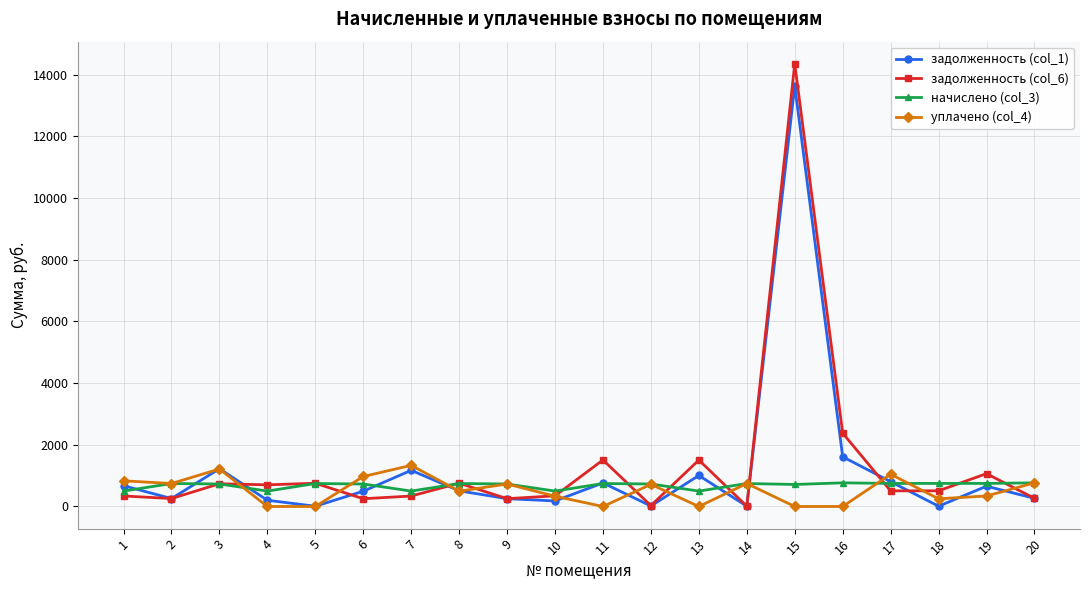

What is the minimum value for начислено (col_3)?

500.1